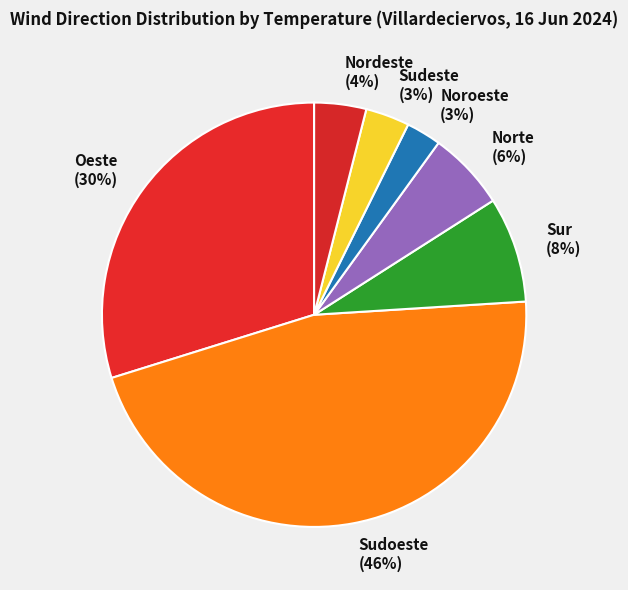

The Sur slice represents 8% of the pie. True or false?

True